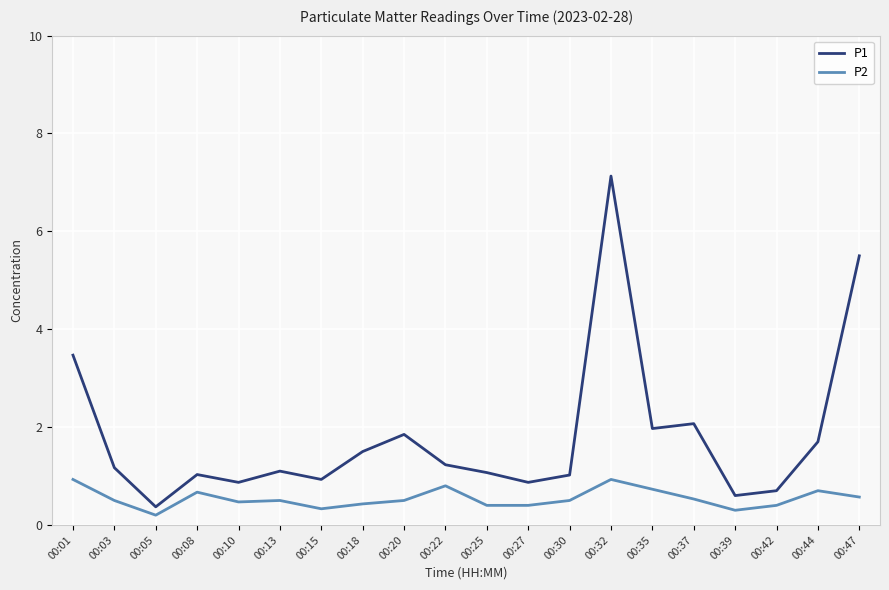

What is the approximate value of P2 at 00:25?

0.4